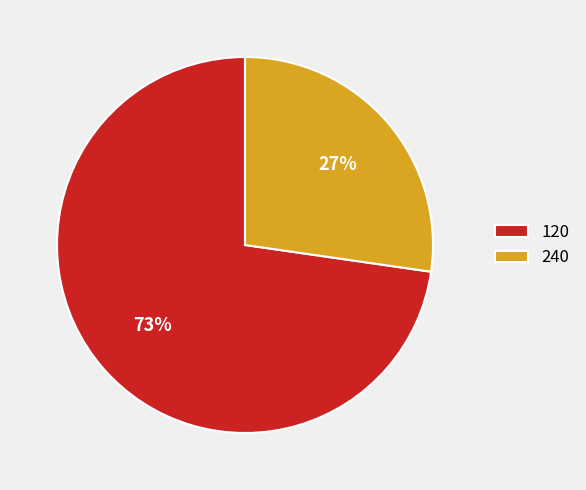

To the nearest percent, what percentage of the pie is 240?

27%